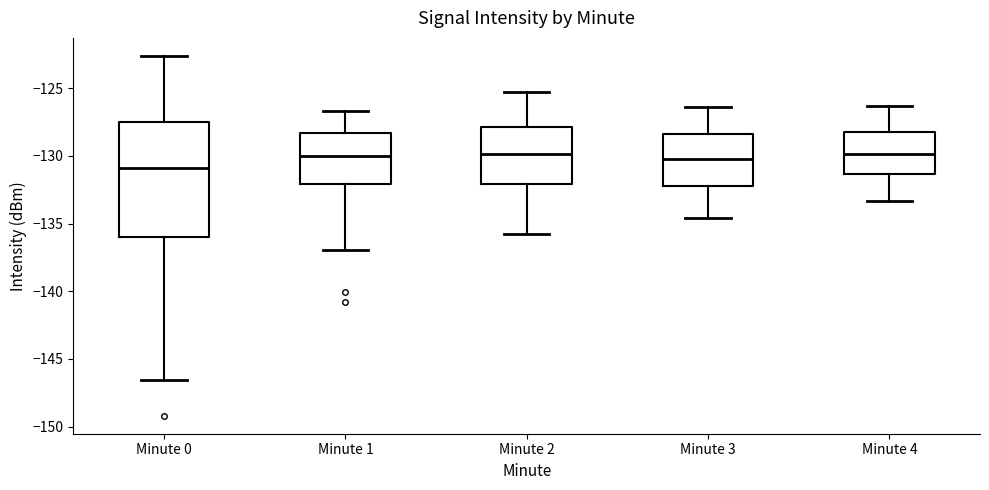

Which box's median line is the lowest?

Minute 0